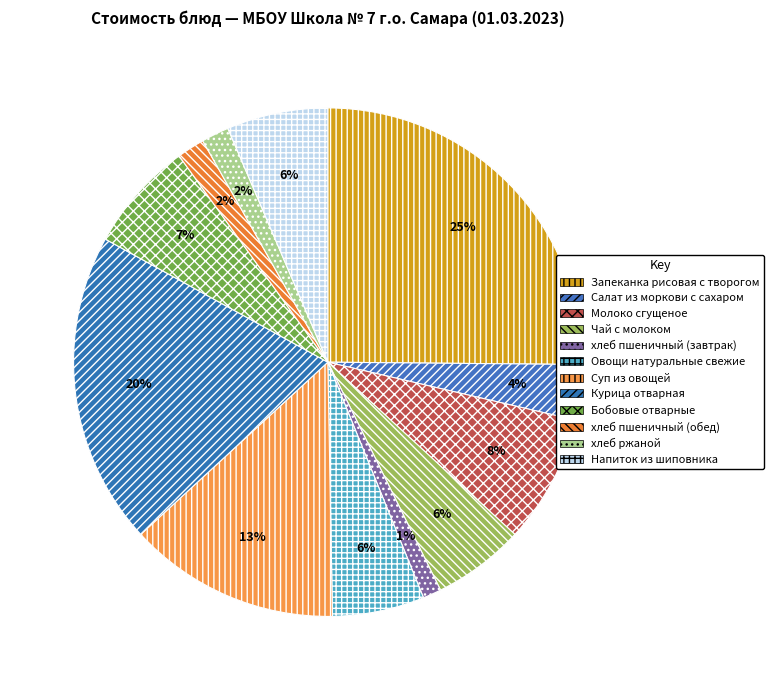

Count the number of slices in the pie.

12